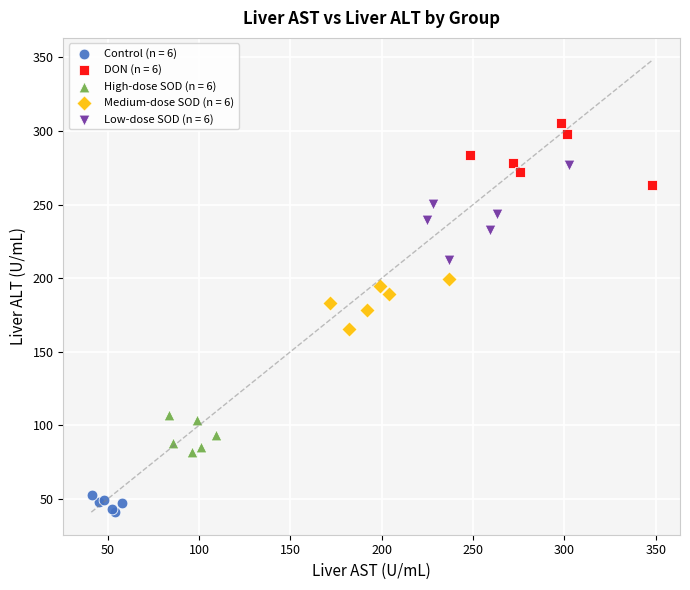

What are all the series names shown in the legend?

Control (n = 6), DON (n = 6), High-dose SOD (n = 6), Medium-dose SOD (n = 6), Low-dose SOD (n = 6)